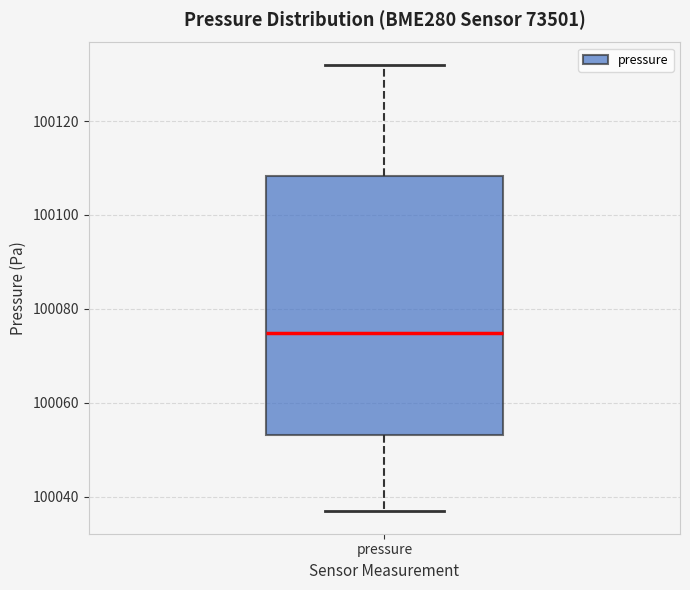

Read this box plot against the y-axis: the position of the median line, the range covered by the box, and the ends of both whiskers. The values are not printed on the chart, so give them approximately, as read against the axis.

median 100074, box 100054 to 100108, whiskers 100036 to 100132